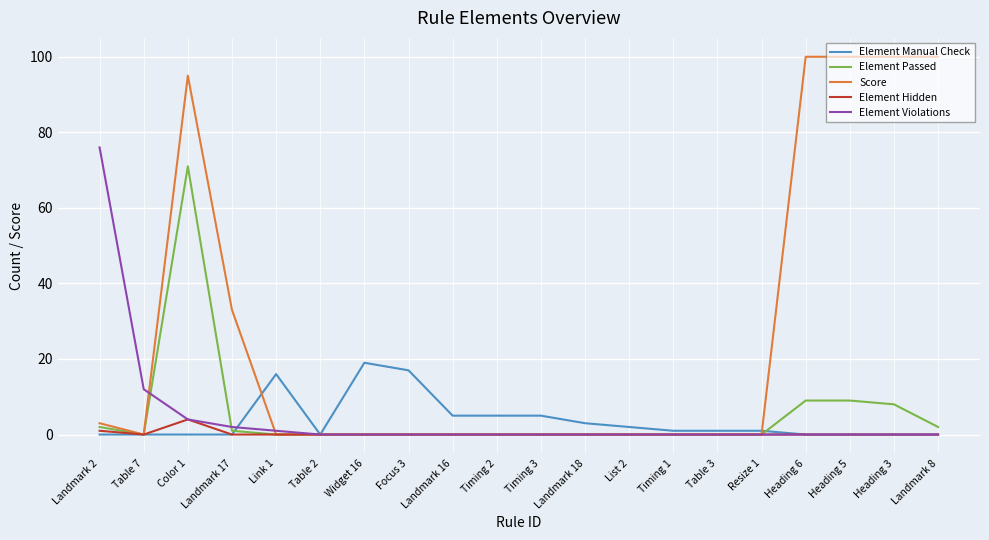

Is it true that Element Manual Check equals -13 at Heading 6?

False